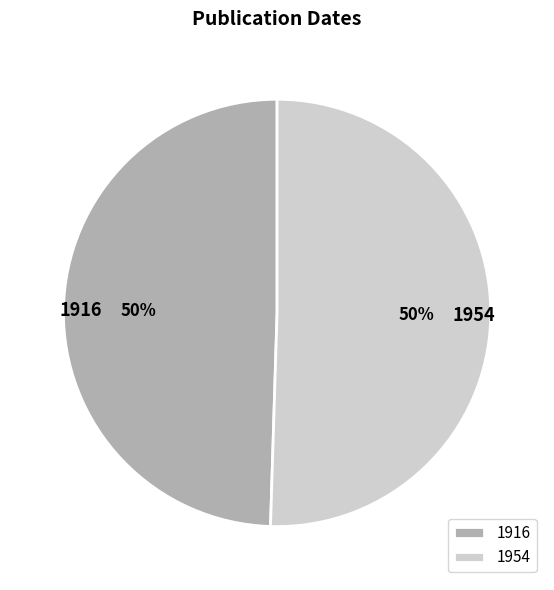

Which has a higher value, 1954 or 1916?

1954